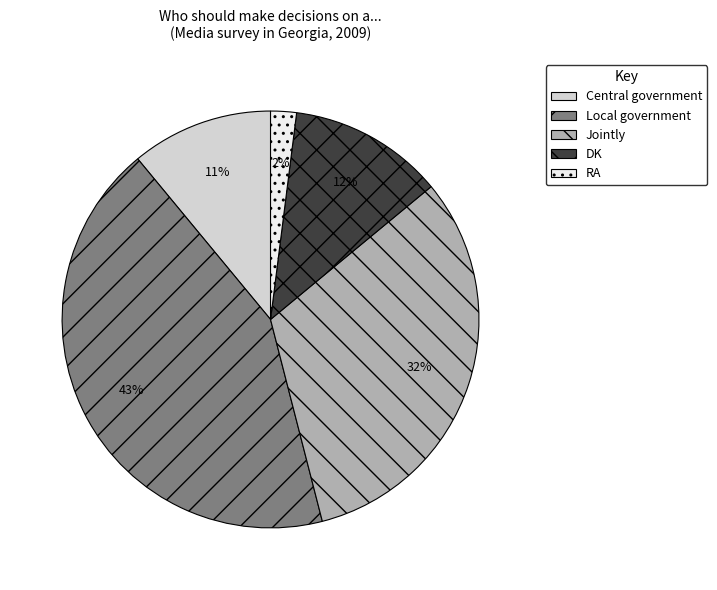

Does any single category account for the majority?

No